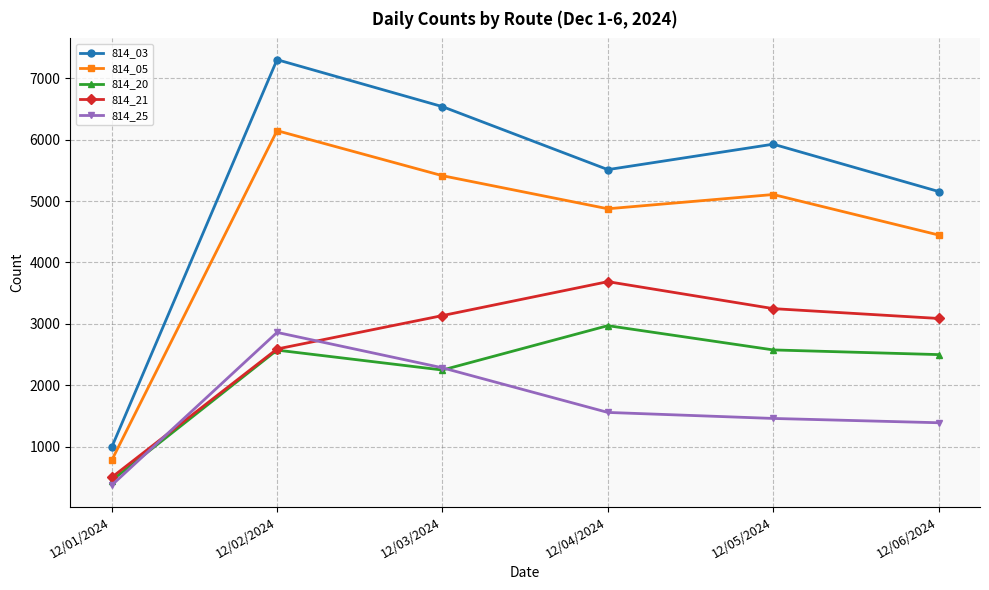

What position from the right is 12/05/2024?

2